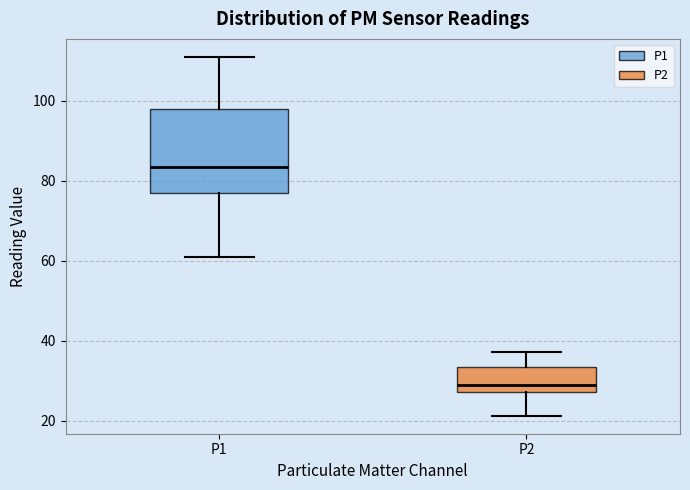

Which box has the lowest median line?

P2